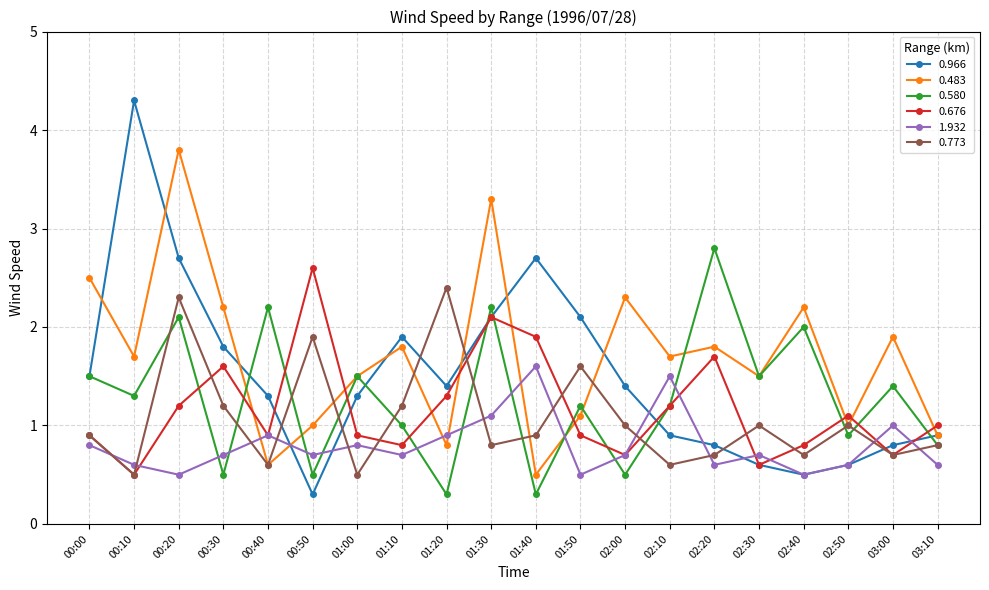

What is the sum of all 1.932 values?

16.0